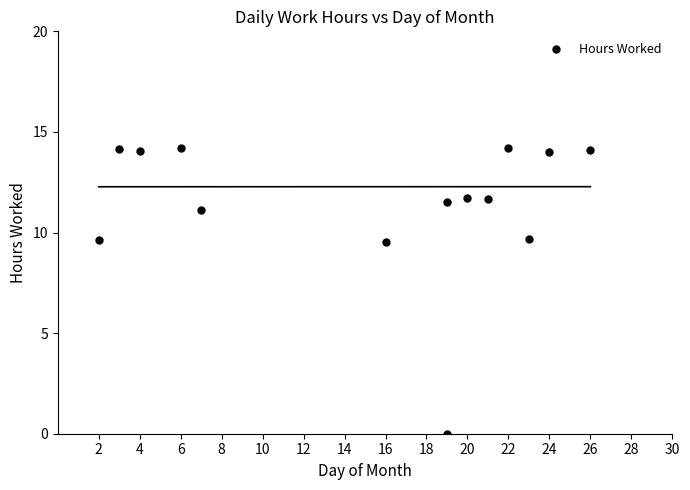

What is the range of X values (max minus min)?

24.0